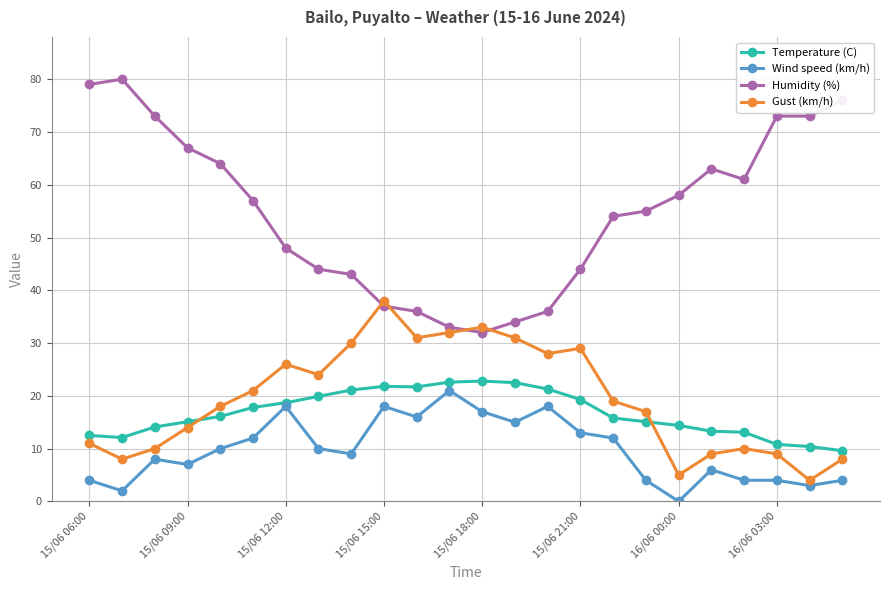

How many series are shown in this chart?

4